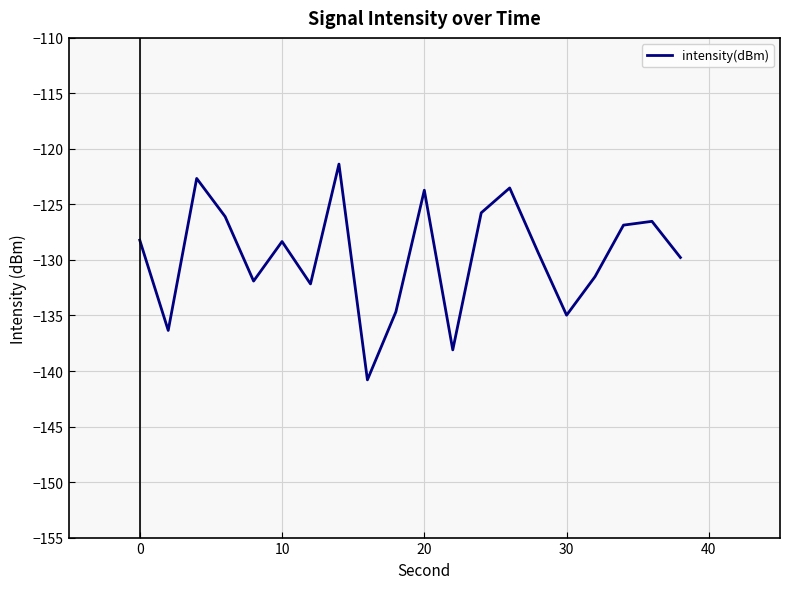

What is the maximum value shown in the chart?

-121.4